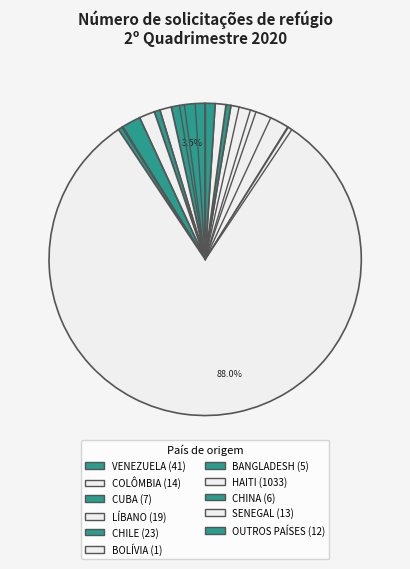

Which category has the smallest portion of the pie?

BOLÍVIA